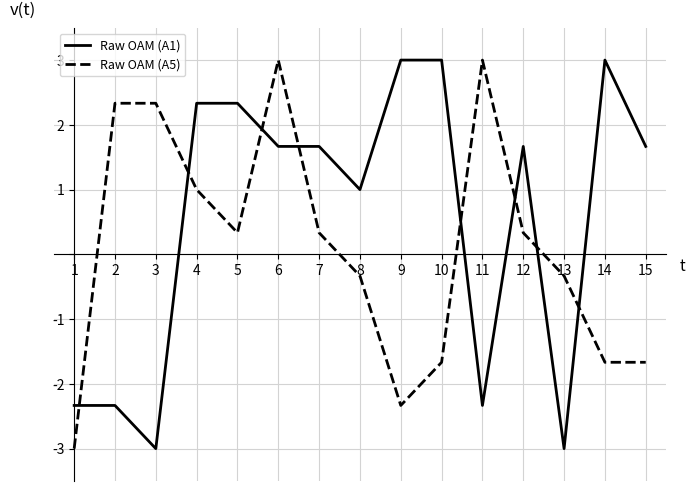

Reading left to right, what are all the values shown in this chart?

Raw OAM (A1): 1=-2.3	2=-2.3	3=-3.0	4=2.3	5=2.3	6=1.7	7=1.7	8=1.0	9=3.0	10=3.0	11=-2.3	12=1.7	13=-3.0	14=3.0	15=1.7
Raw OAM (A5): 1=-3.0	2=2.3	3=2.3	4=1.0	5=0.3	6=3.0	7=0.3	8=-0.3	9=-2.3	10=-1.7	11=3.0	12=0.3	13=-0.3	14=-1.7	15=-1.7